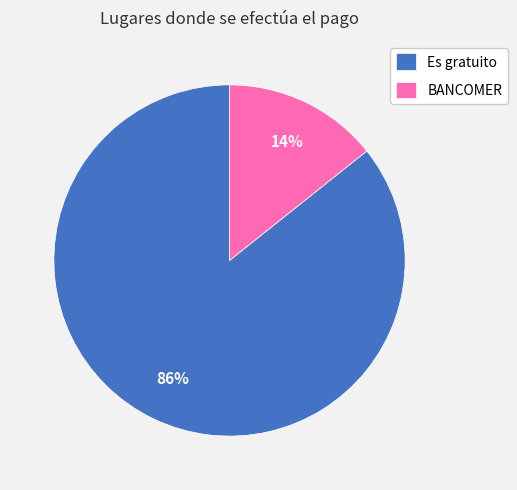

Which slice is the smallest?

BANCOMER